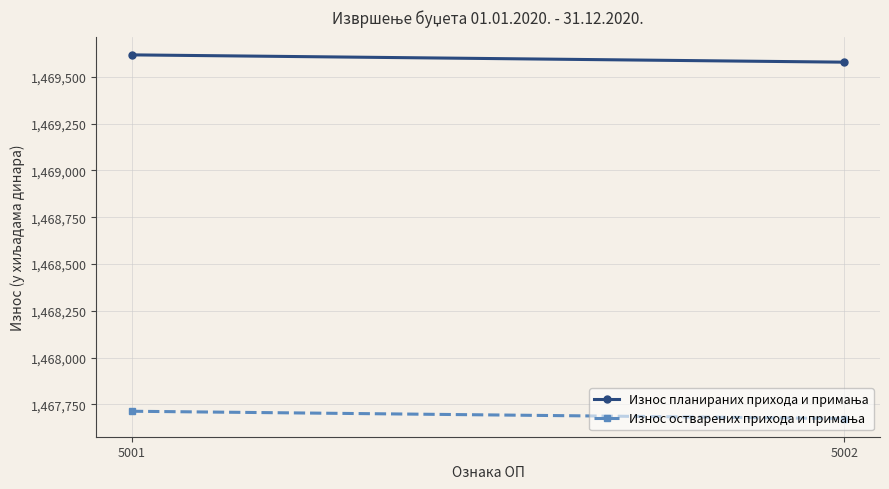

Reading left to right, extract all data points from this chart.

Износ планираних прихода и примања: 1469618	1469579
Износ остварених прихода и примања: 1467713	1467674